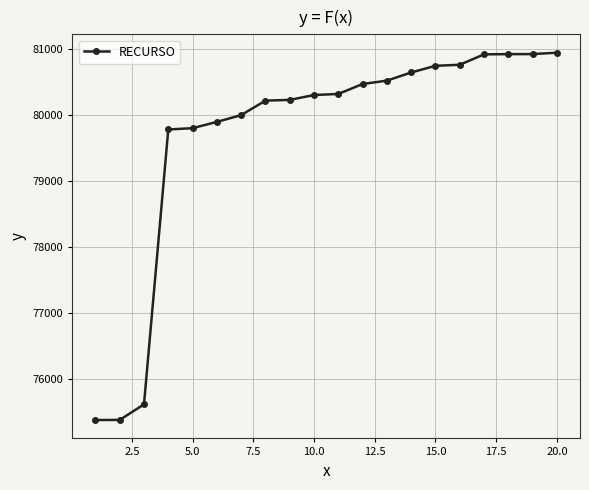

What is the greatest value displayed?

80945